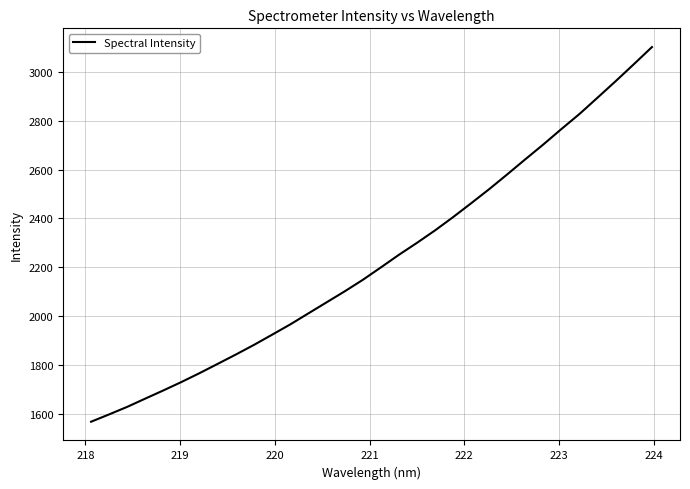

What is the maximum value shown in the chart?

3100.5